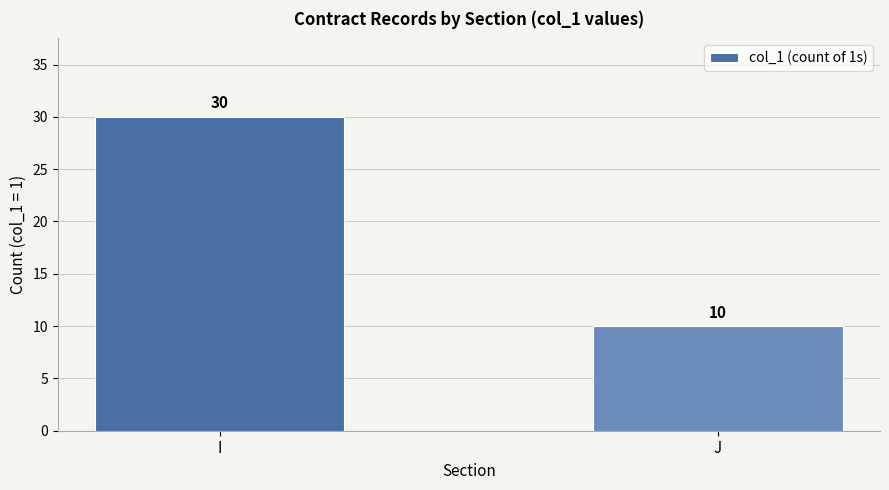

List the labels in order of value, largest first.

I, J